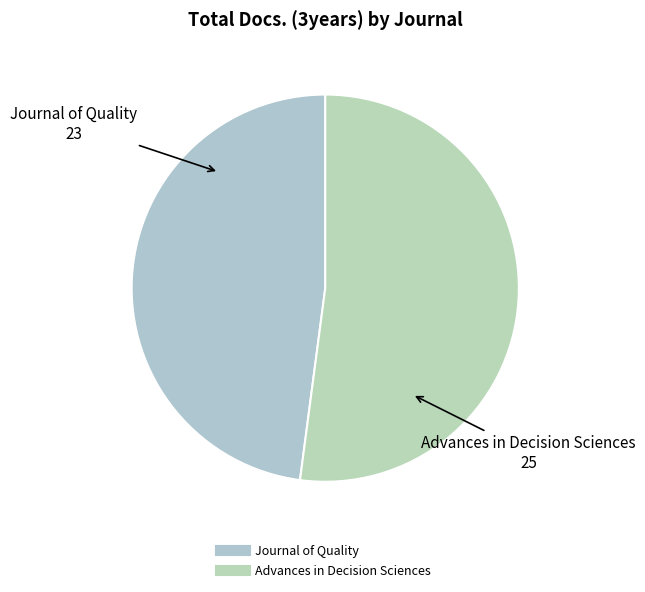

Count the number of slices in the pie.

2